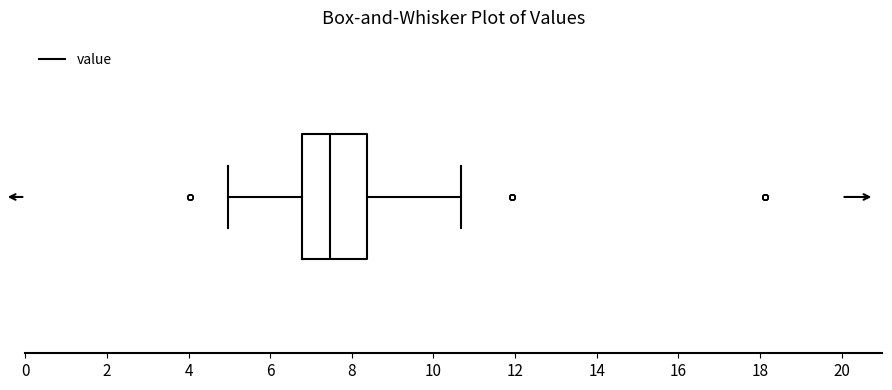

Where does the median line of the box sit on the x-axis? The values are not printed on the chart, so give them approximately, as read against the axis.

7.4